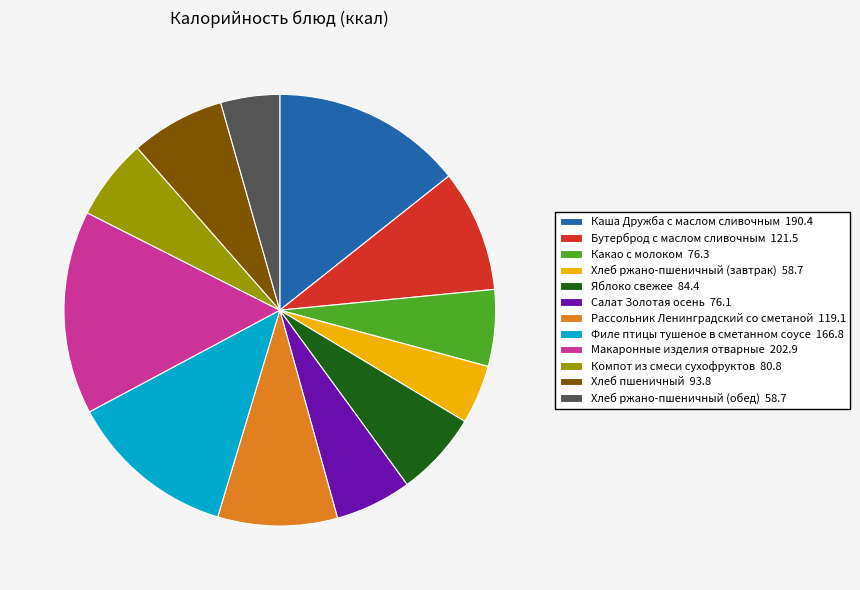

What is the ratio of the value at Компот из смеси сухофруктов 80.8 to the value at Какао с молоком 76.3?

1.1